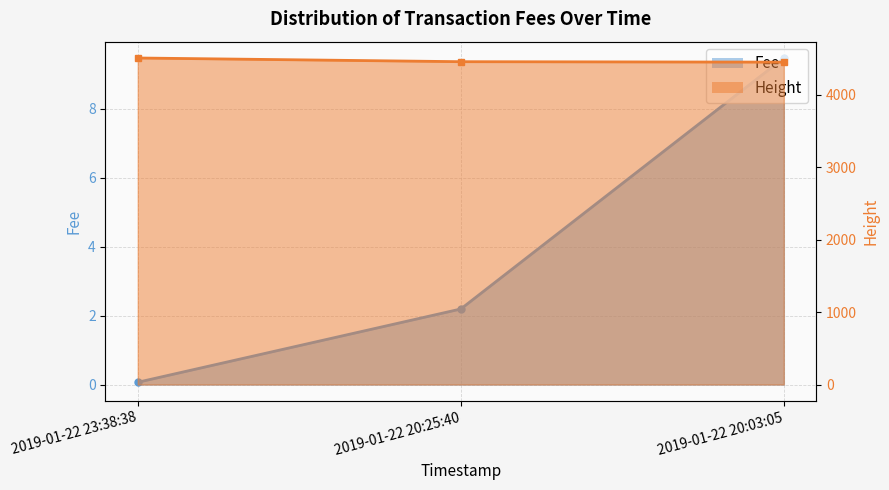

Which series changed the most between 2019-01-22 23:38:38 and 2019-01-22 20:25:40?

Height